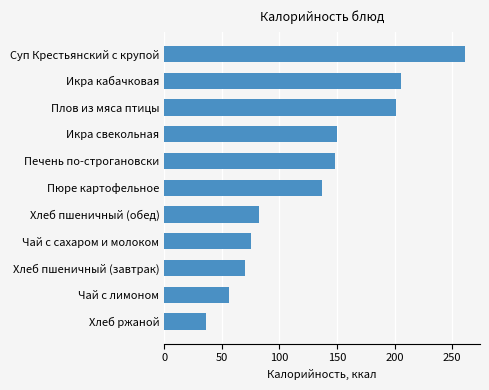

What is the difference between the second highest and minimum values?

169.7